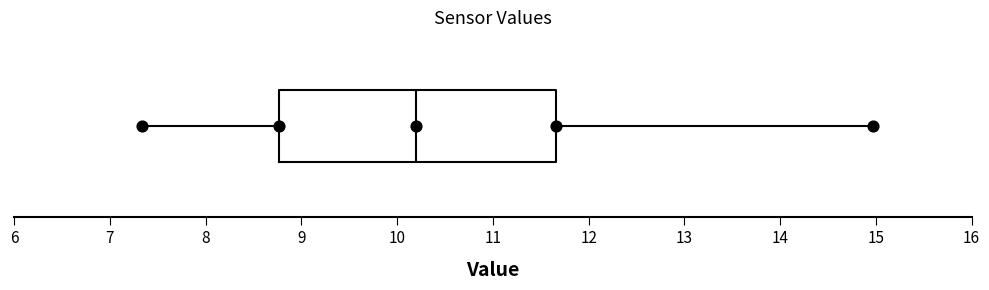

Read this box plot against the x-axis: the position of the median line, the range covered by the box, and the ends of both whiskers. The values are not printed on the chart, so give them approximately, as read against the axis.

median 10.2, box 8.8 to 11.7, whiskers 7.3 to 15.0